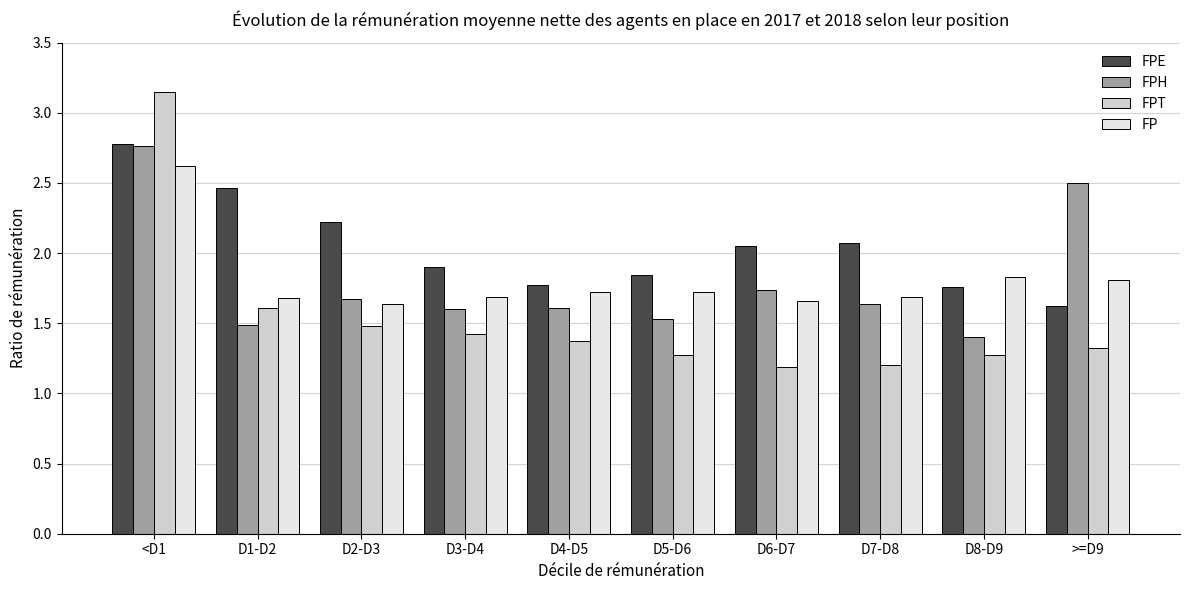

At which label does FP reach its peak?

<D1